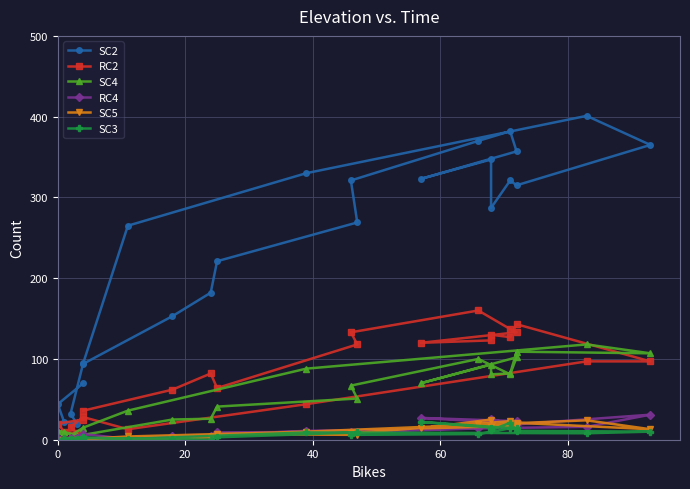

True or false: RC2 and SC2 cross at least once.

False